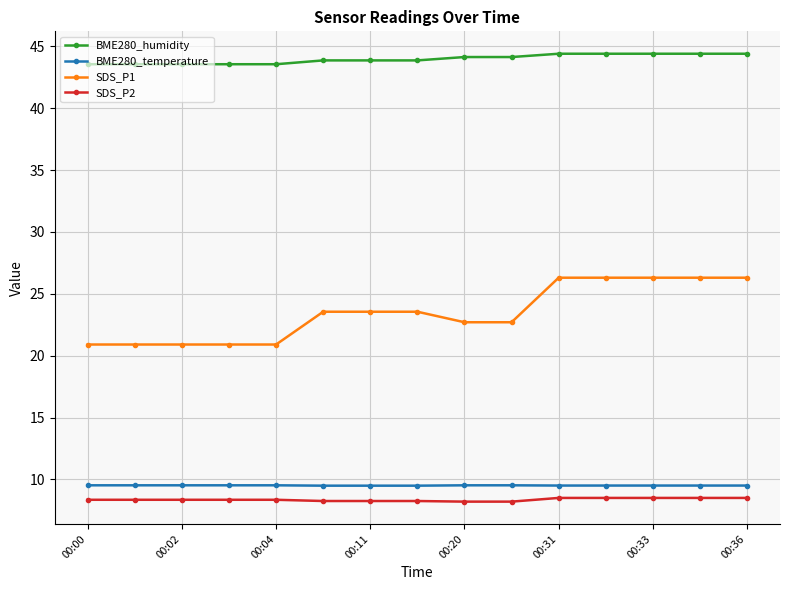

How many BME280_temperature values are between 9 and 10?

15